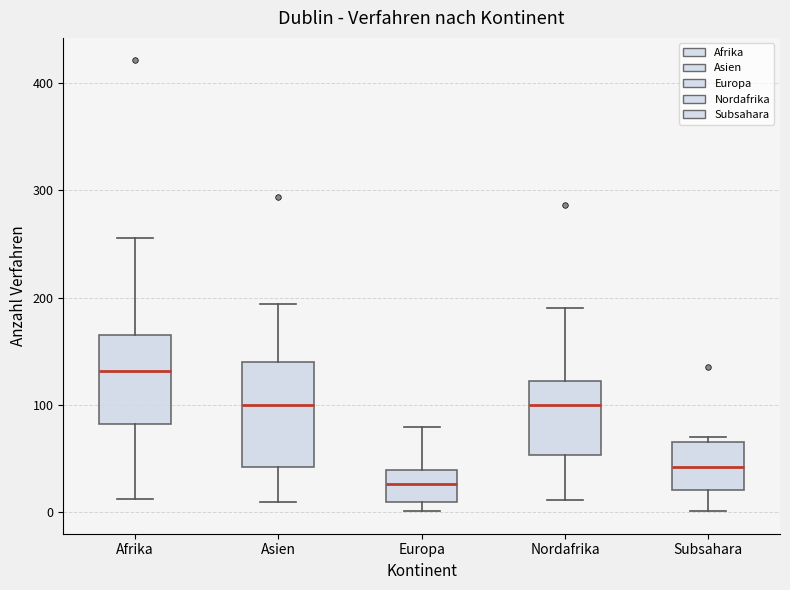

Reading left to right, read every box against the y-axis: the position of its median line, the range the box covers, and the ends of its whiskers. The values are not printed on the chart, so give them approximately, as read against the axis.

Afrika: median 130, box 80 to 170, whiskers 10 to 260
Asien: median 100, box 40 to 140, whiskers 10 to 190
Europa: median 30, box 10 to 40, whiskers 0 to 80
Nordafrika: median 100, box 50 to 120, whiskers 10 to 190
Subsahara: median 40, box 20 to 70, whiskers 0 to 70 (just above the box's upper edge)